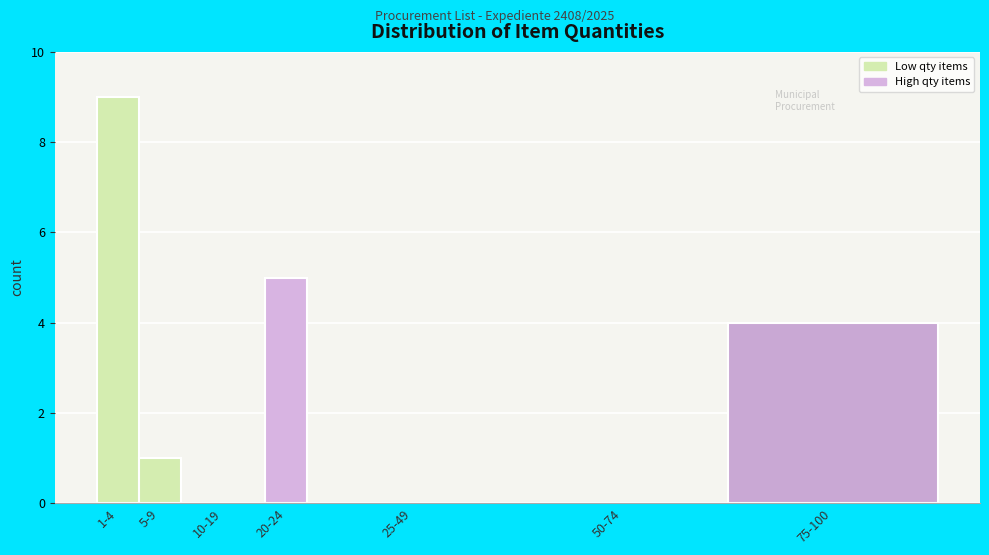

Reading left to right, list all the values displayed in this chart.

1-4=9	5-9=1	10-19=0	20-24=5	25-49=0	50-74=0	75-100=4